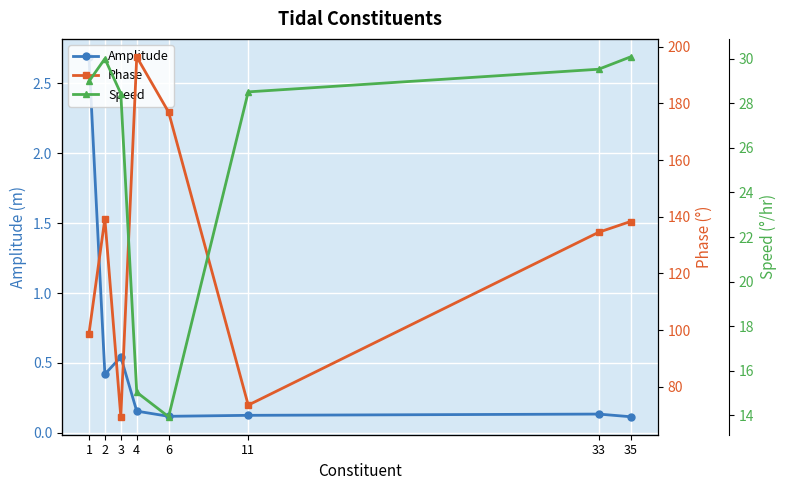

Which series has the widest spread of values?

Phase